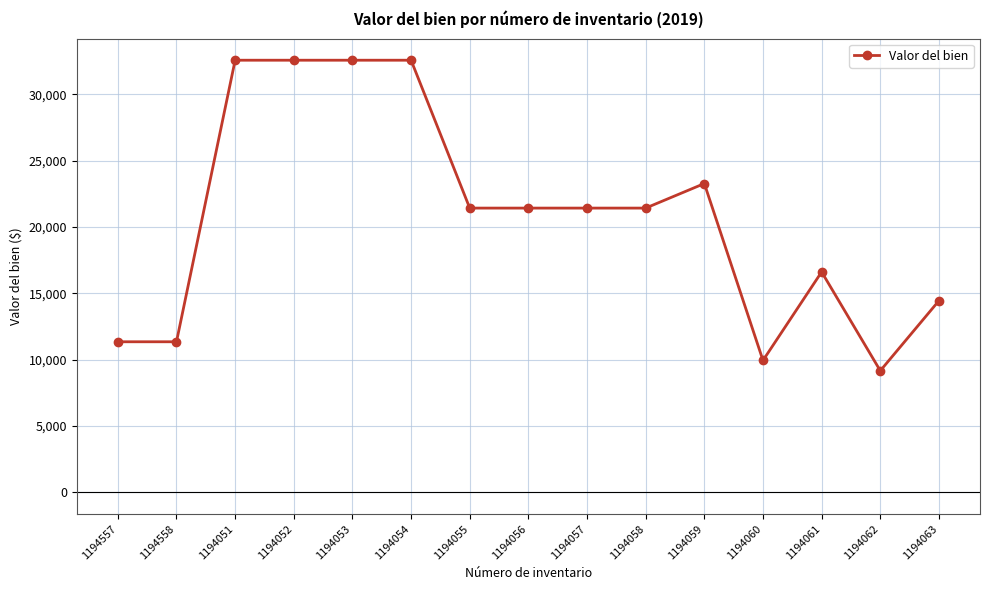

What is the difference between the second highest and minimum values?

23397.2